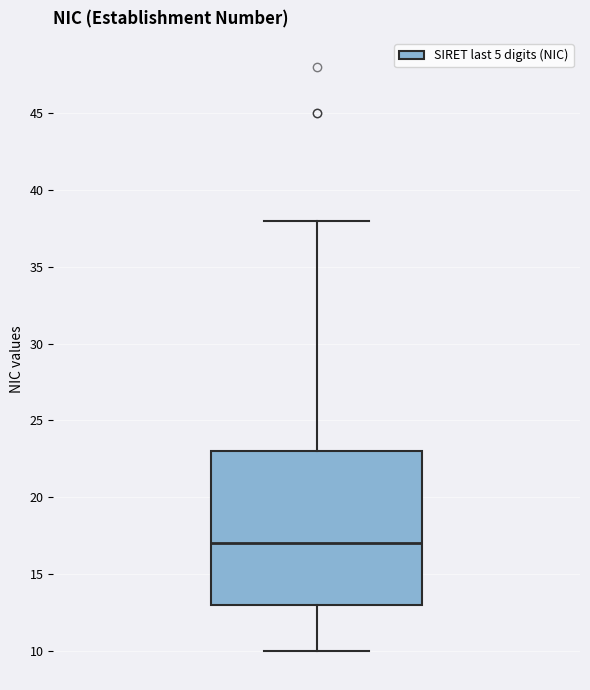

Transcribe this box plot: give where the median line is, the range the box spans, and where the two whiskers end, as read against the y-axis. The values are not printed on the chart, so give them approximately, as read against the axis.

median 17, box 13 to 23, whiskers 10 to 38